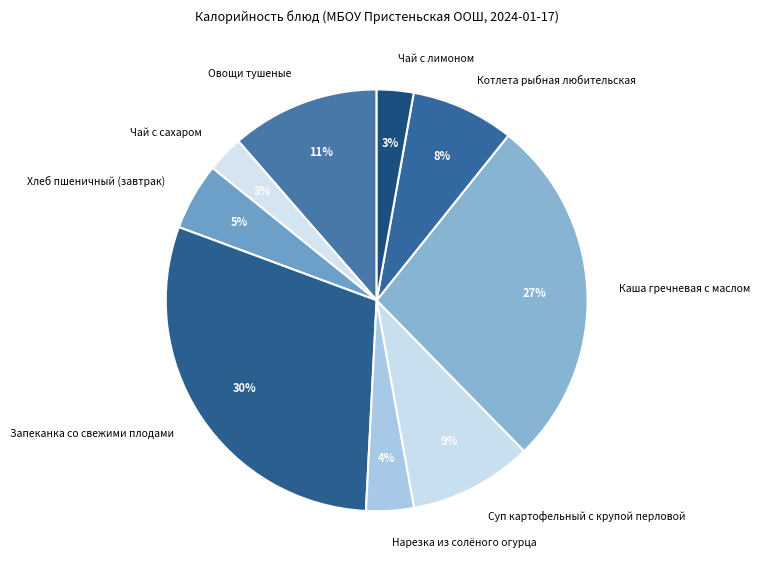

What percentage is the Котлета рыбная любительская slice, to the nearest percent?

8%